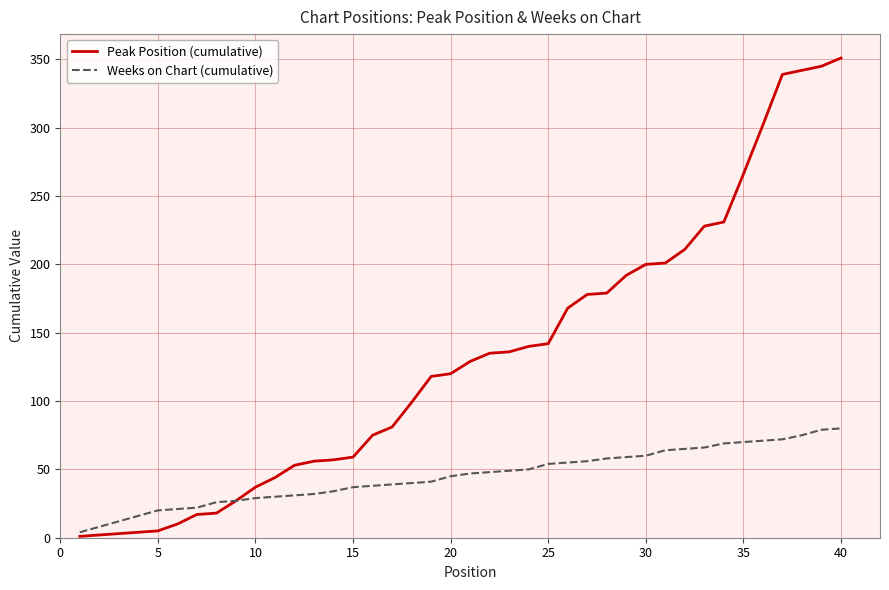

Which series has the widest spread of values?

Peak Position (cumulative)